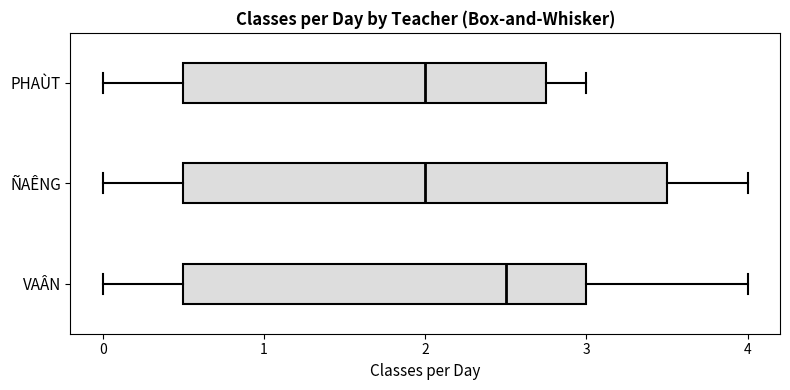

Comparing the boxes themselves (not the whiskers), which one is the widest?

ÑAÊNG